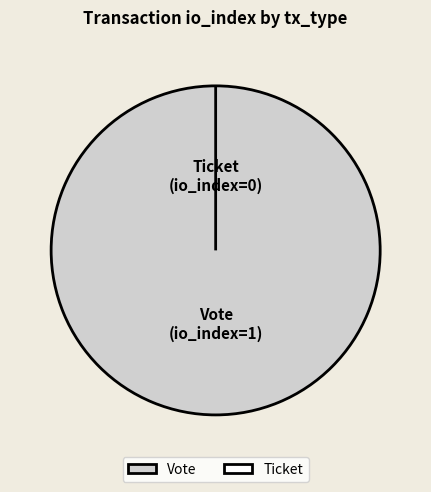

What is the change in value from Vote to Ticket?

-1